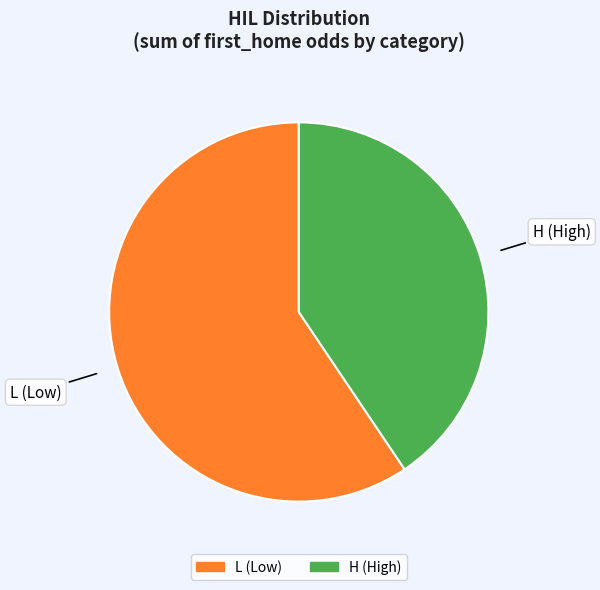

How many segments does this pie chart have?

2